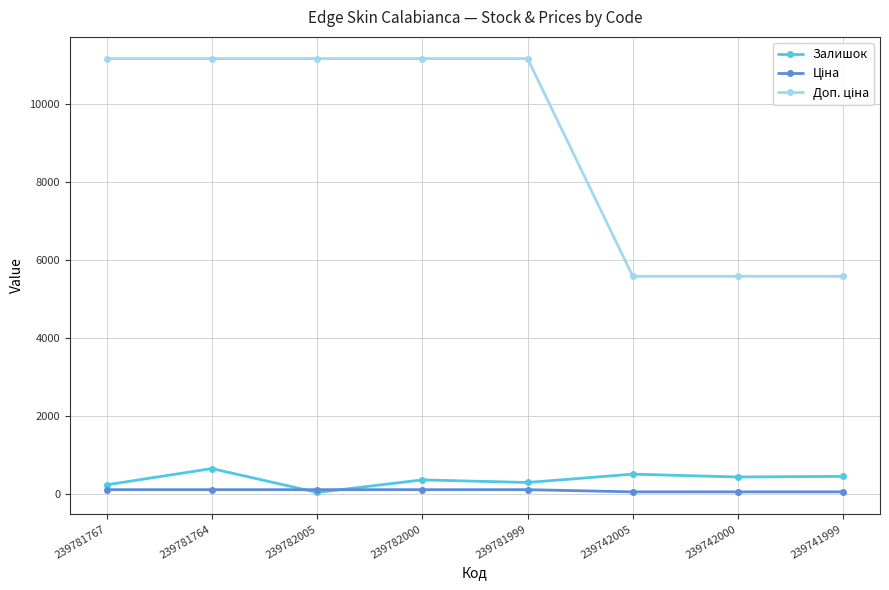

True or false: Залишок has more than 0 points higher than both neighbors.

True